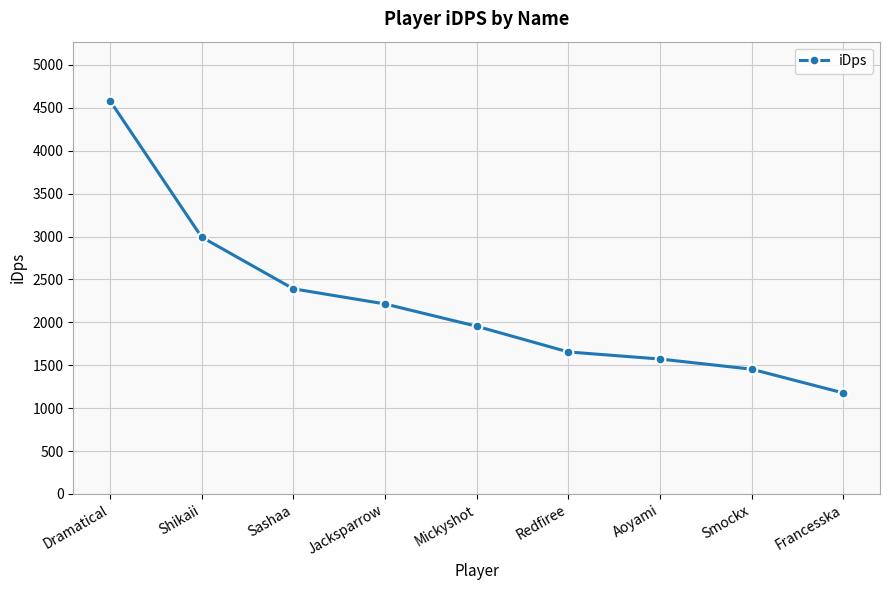

Approximately how many times larger is the value at Sashaa compared to Dramatical?

0.5